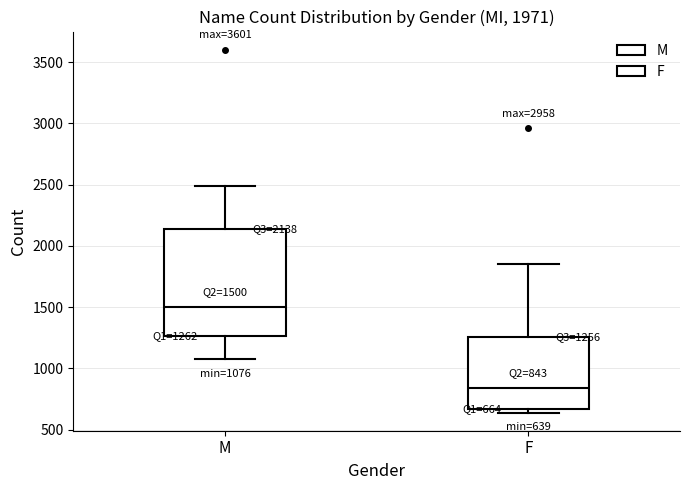

Which box is the tallest, from its lower edge to its upper edge?

M